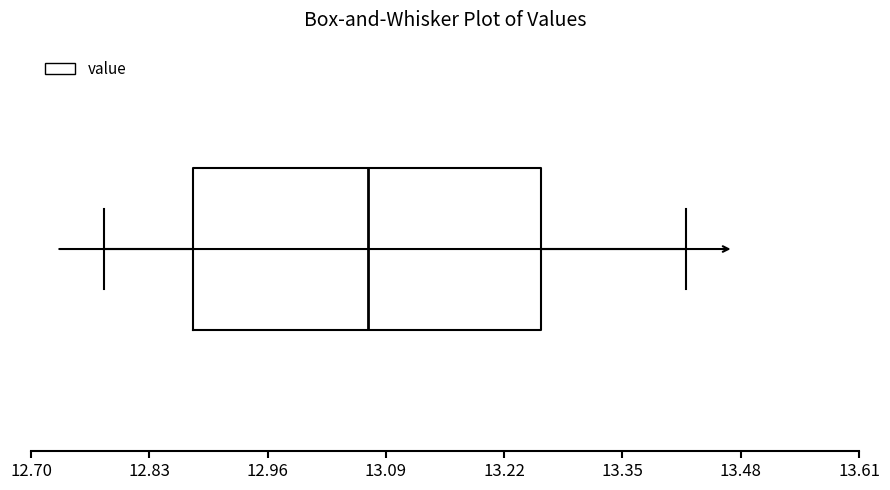

Transcribe this box plot: give where the median line is, the range the box spans, and where the two whiskers end, as read against the x-axis. The values are not printed on the chart, so give them approximately, as read against the axis.

median 13.08, box 12.88 to 13.26, whiskers 12.78 to 13.42